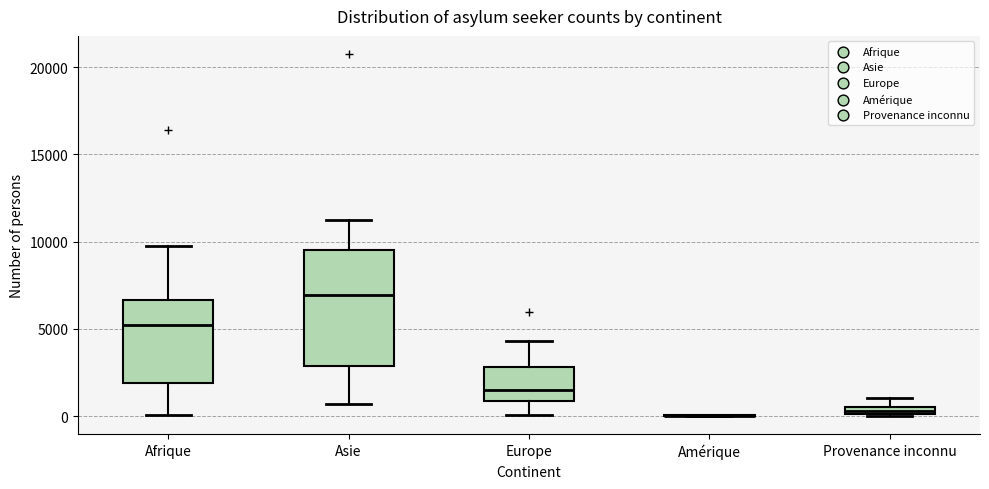

Where is the lower edge of the box for Asie on the y-axis? The values are not printed on the chart, so give them approximately, as read against the axis.

3000